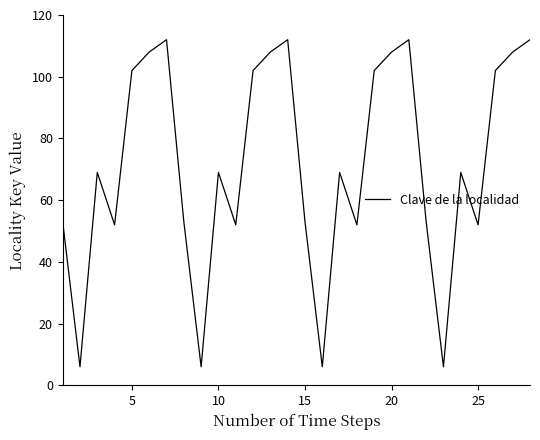

What is the minimum value shown in the chart?

6